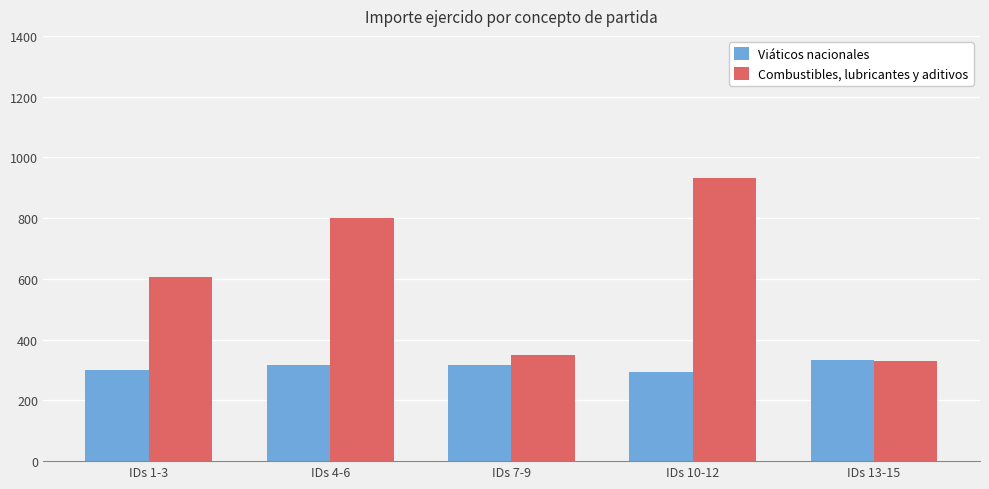

The Viáticos nacionales series shows 544.4 at IDs 7-9. True or false?

False